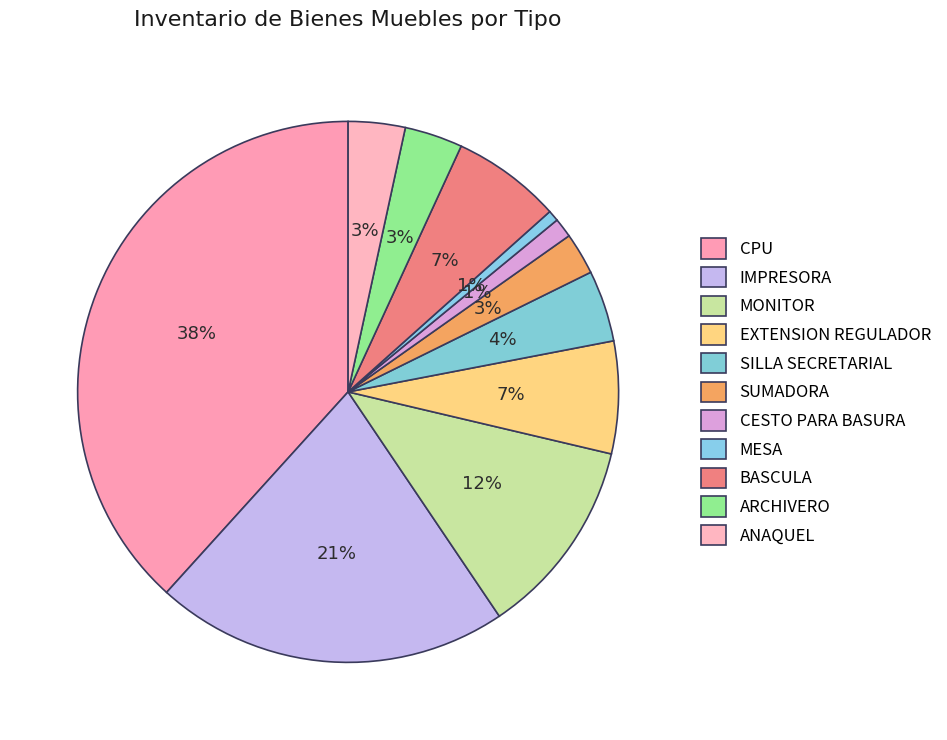

How many slices are in this pie chart?

11